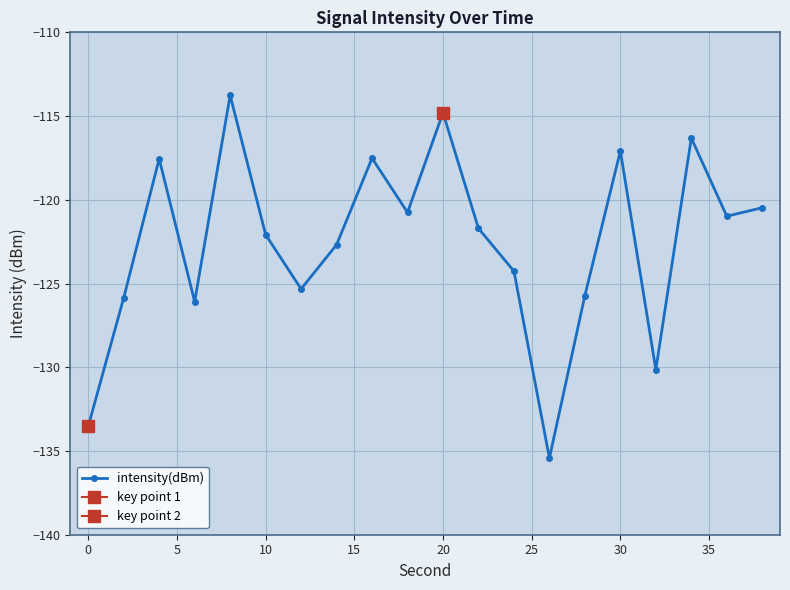

True or false: intensity(dBm) has more than 1 points higher than both neighbors.

True